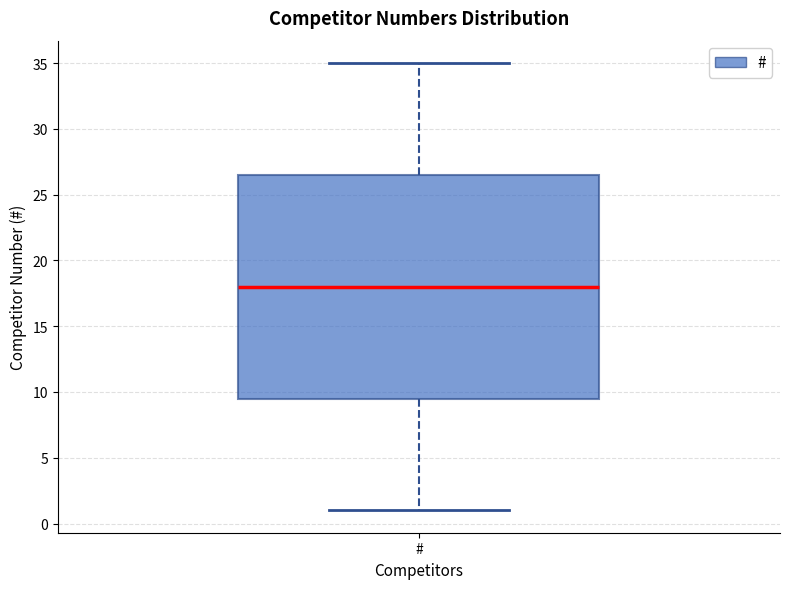

Where does the upper whisker of the box for # end on the y-axis? The values are not printed on the chart, so give them approximately, as read against the axis.

35.0